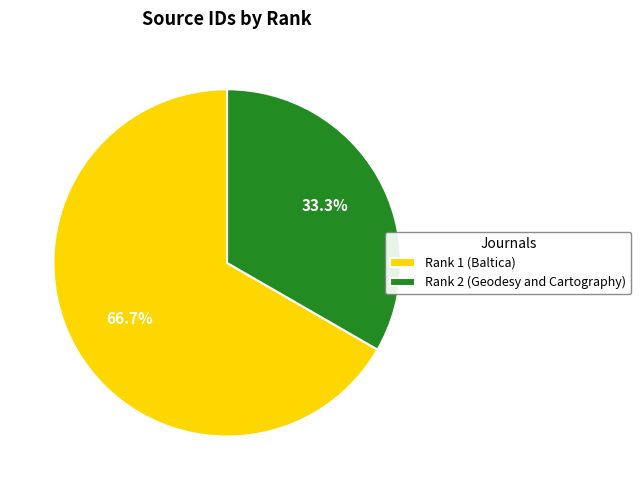

To the nearest percent, what percentage of the pie is Rank 2 (Geodesy and Cartography)?

33%